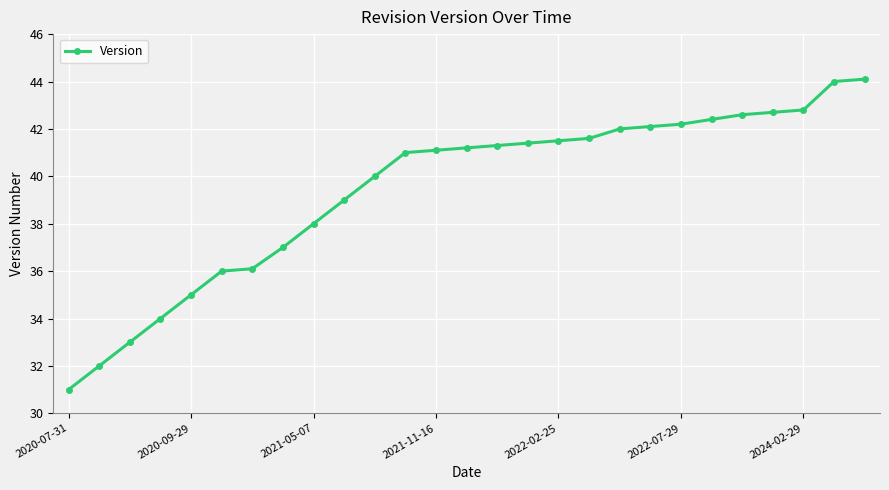

What is the smallest value displayed?

31.0